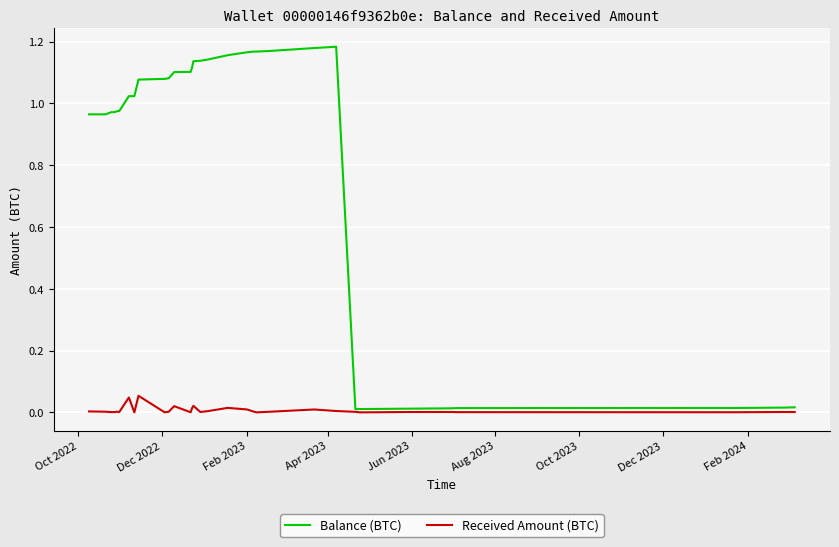

Rank the series by their maximum value, from highest to lowest.

Balance (BTC), Received Amount (BTC)